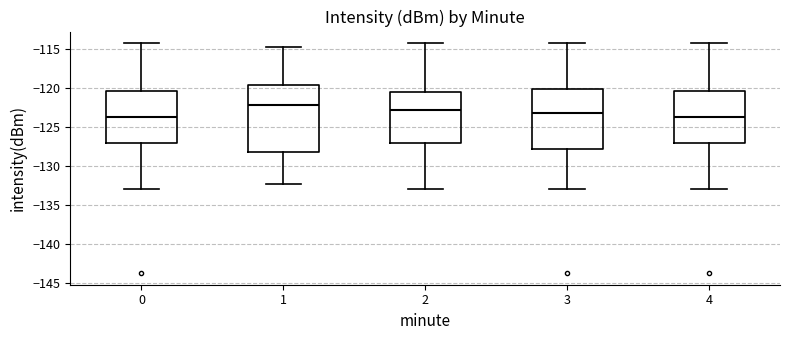

Which box has the highest median line?

1